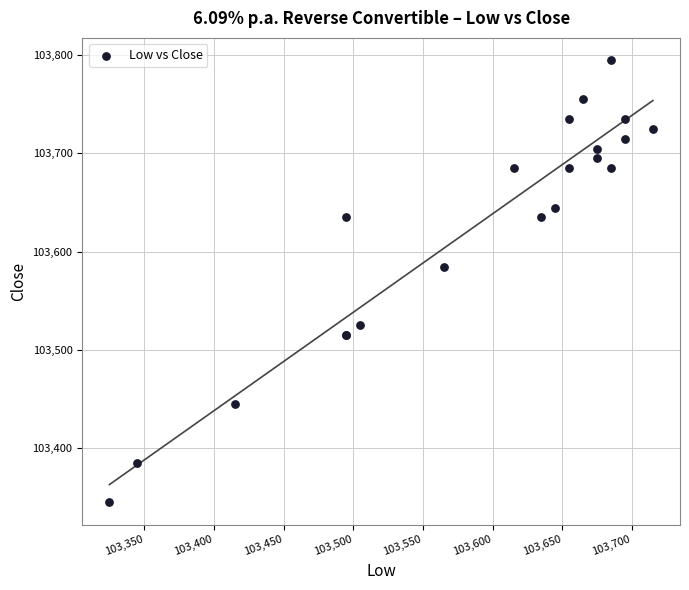

What Y value in the scatter plot is closest to 103570?

103585